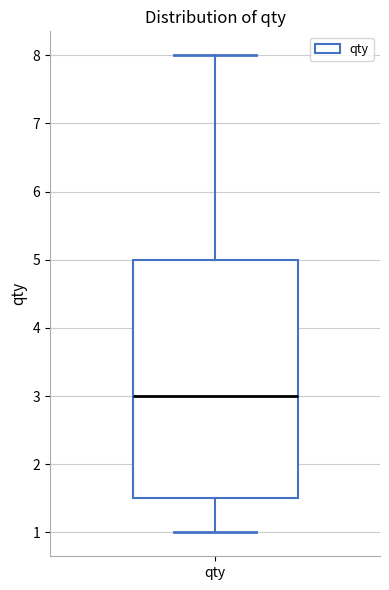

Where is the upper edge of the box for qty on the y-axis? The values are not printed on the chart, so give them approximately, as read against the axis.

5.0